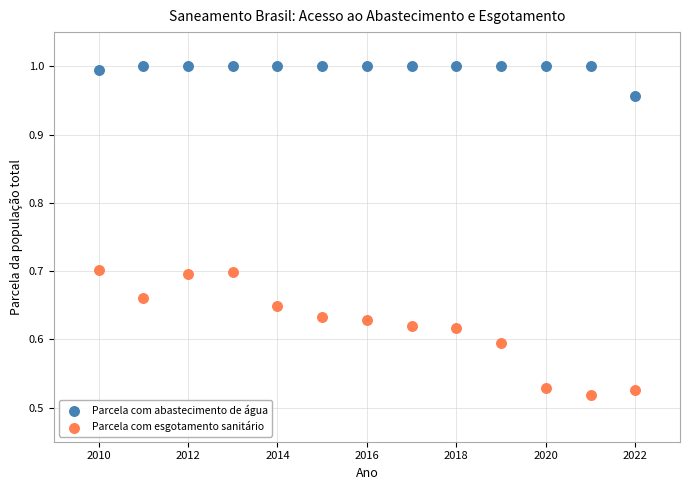

Which series has the largest Y range (max minus min)?

Parcela com esgotamento sanitário